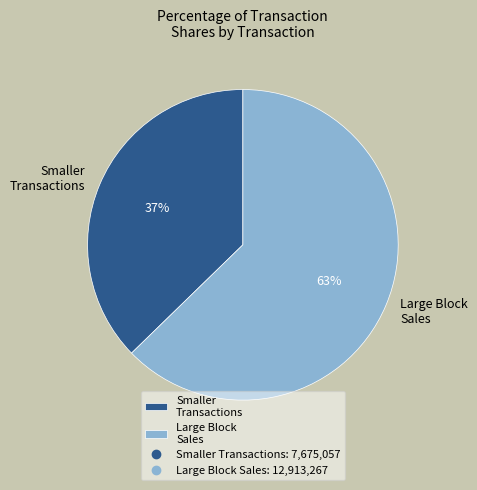

Do Smaller Transactions and Large Block Sales together represent more than half of the pie?

Yes